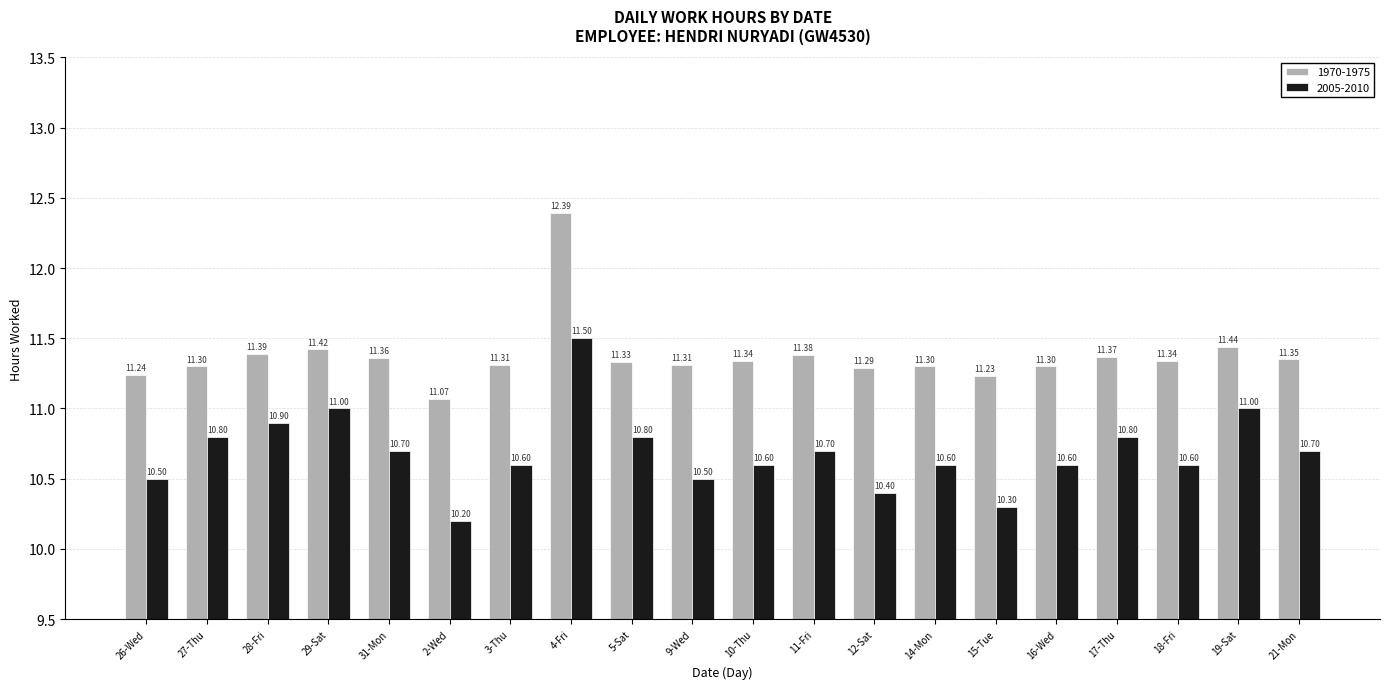

How many bars are there in each group?

2